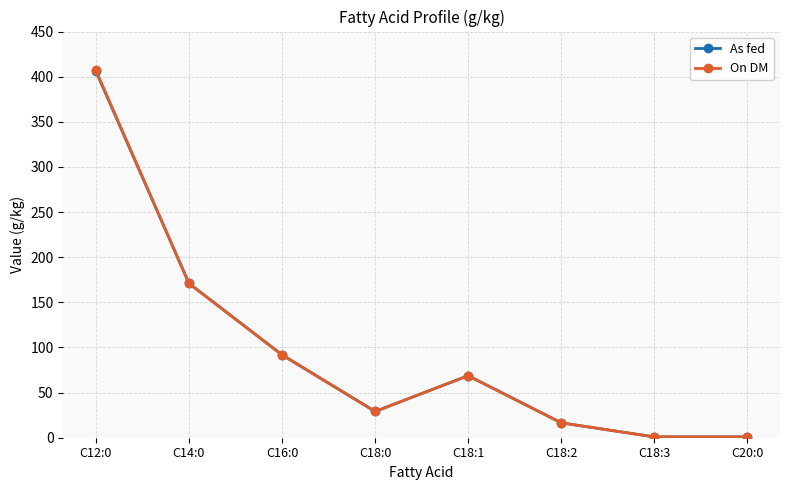

At which category does the chart reach its peak across all series?

C12:0